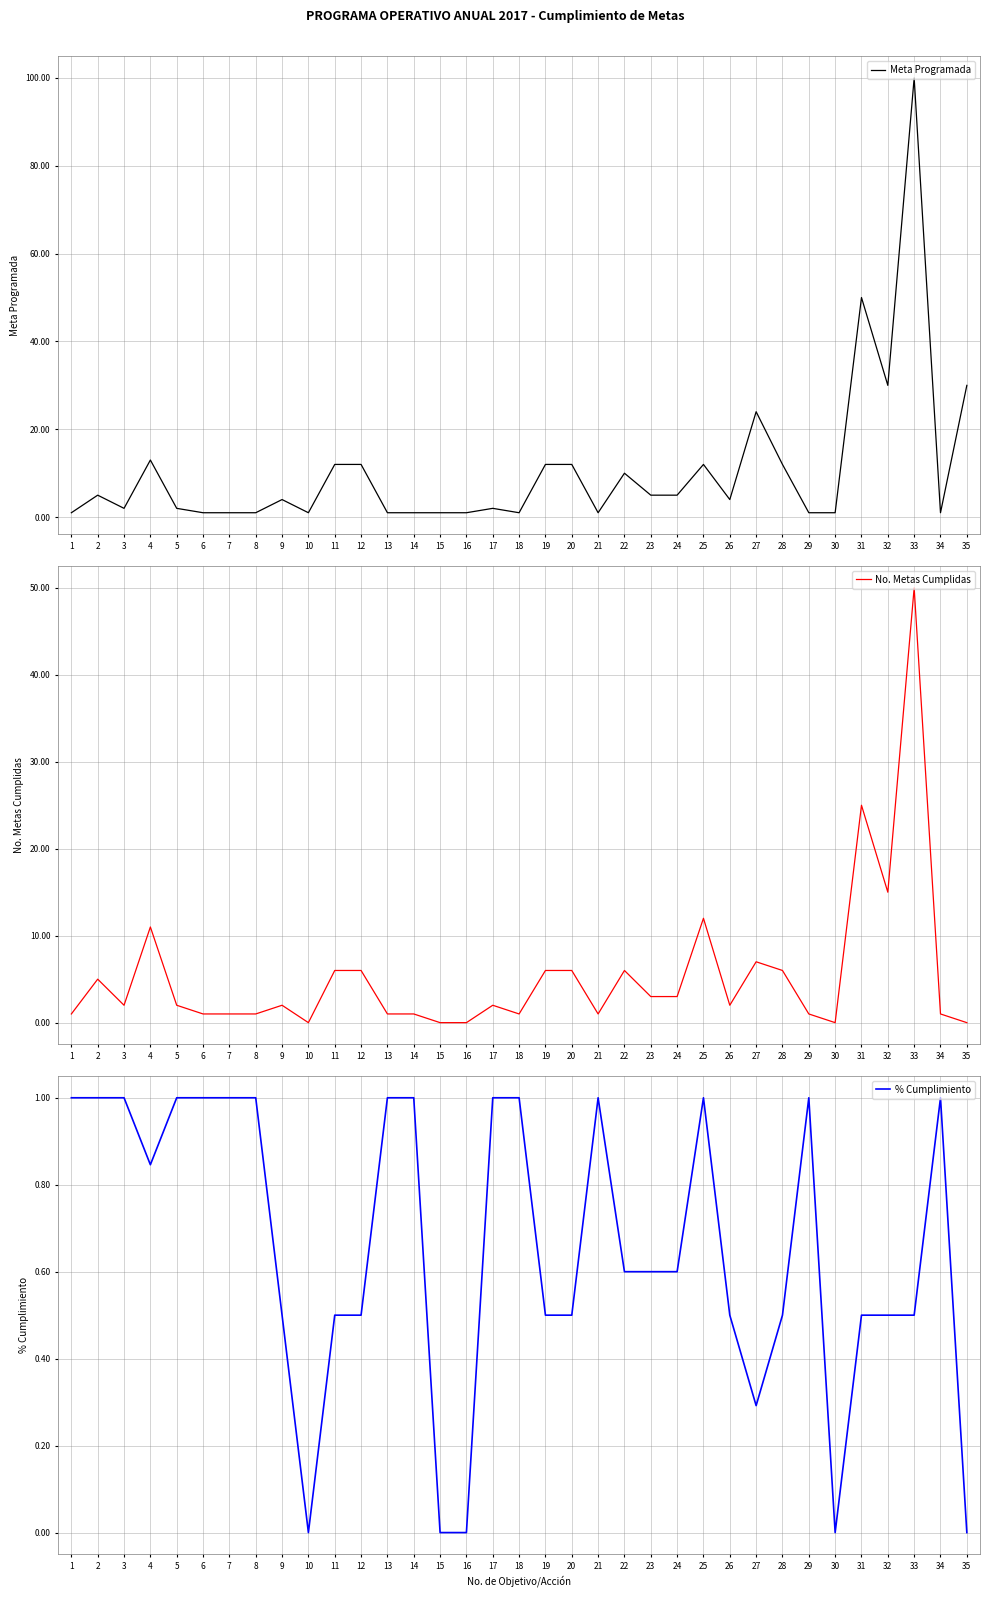

At how many categories does at least one series exceed 71?

1